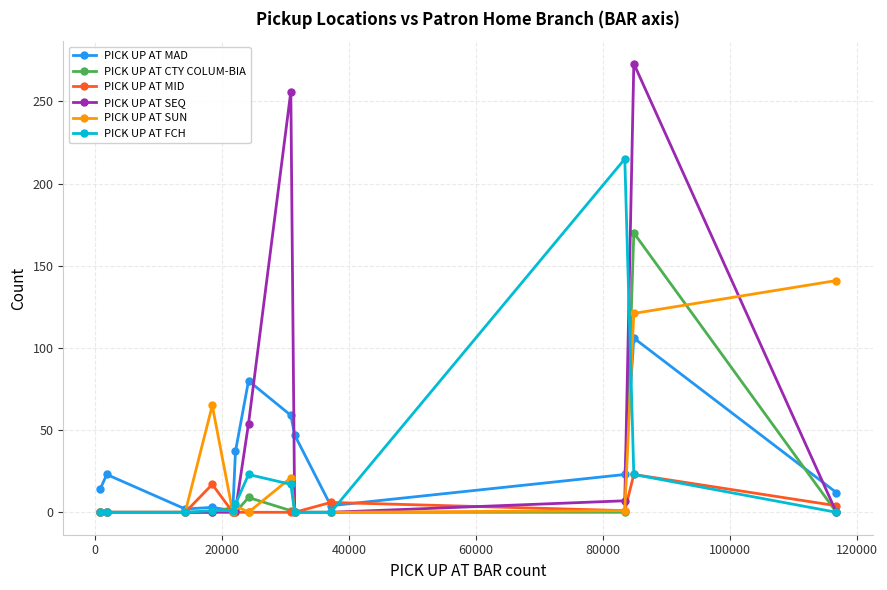

What is the maximum value shown in the chart?

273